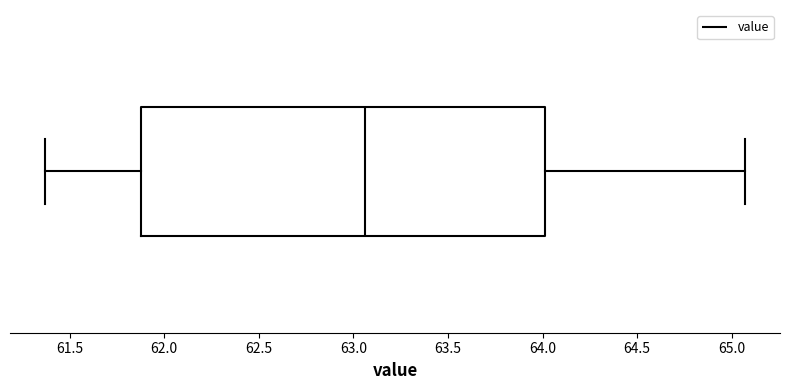

Where does the median line of the box sit on the x-axis? The values are not printed on the chart, so give them approximately, as read against the axis.

63.05